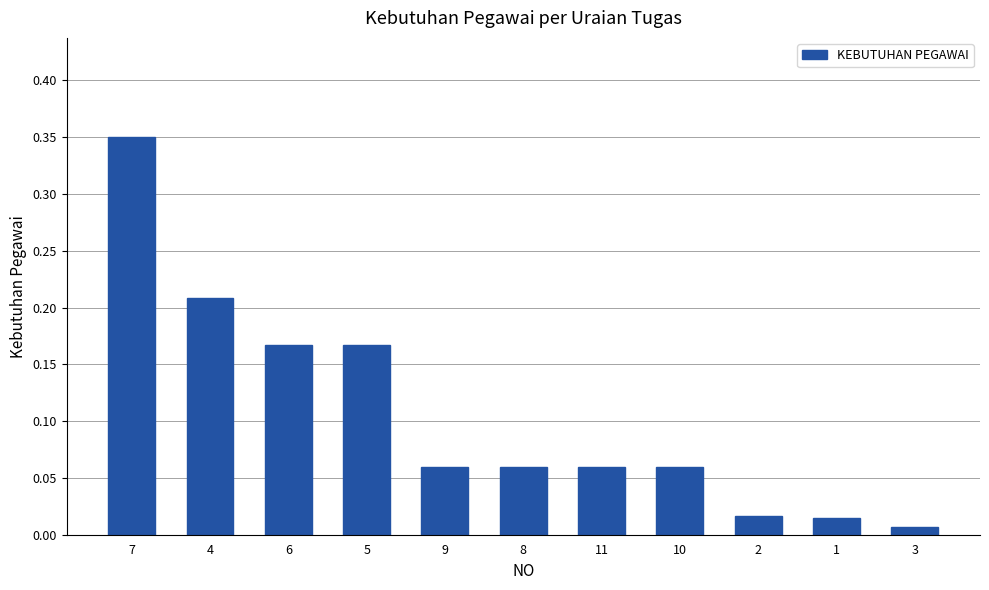

What is the sum of all values?

1.2